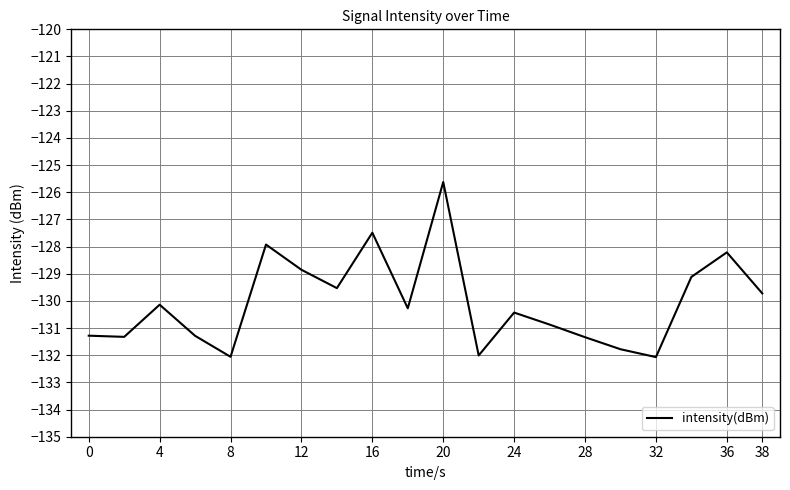

What is the greatest value displayed?

-125.6